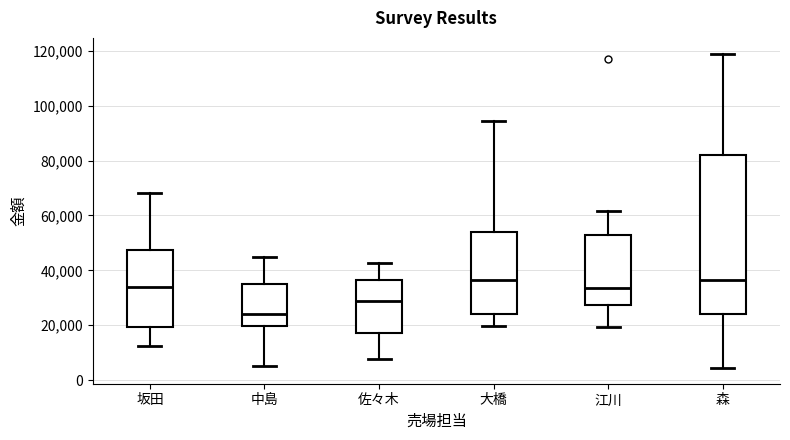

Where does the lower whisker of the box for 坂田 end on the y-axis? The values are not printed on the chart, so give them approximately, as read against the axis.

12000